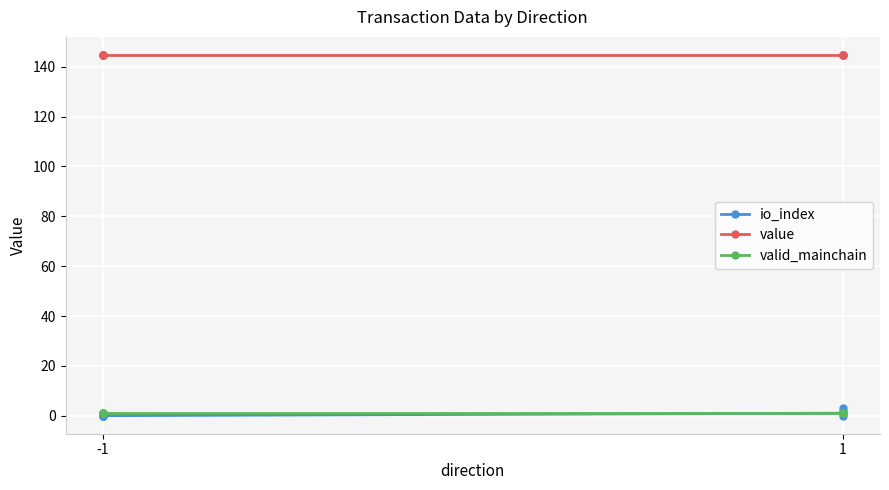

What is the difference between the maximum and minimum values in the io_index series?

3.0